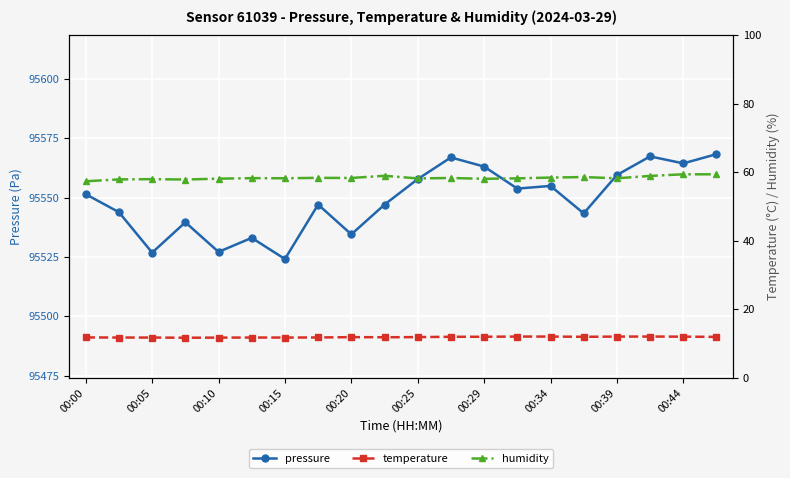

What is the highest value of the pressure series?

95568.2